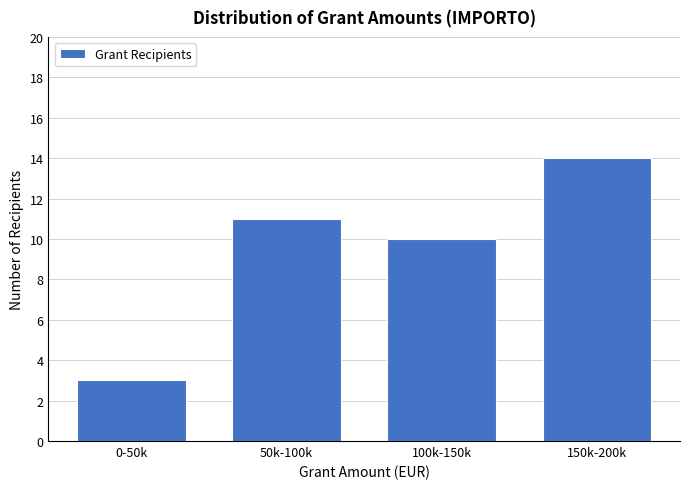

Reading left to right, transcribe all the data shown in this chart.

0-50k=3	50k-100k=11	100k-150k=10	150k-200k=14